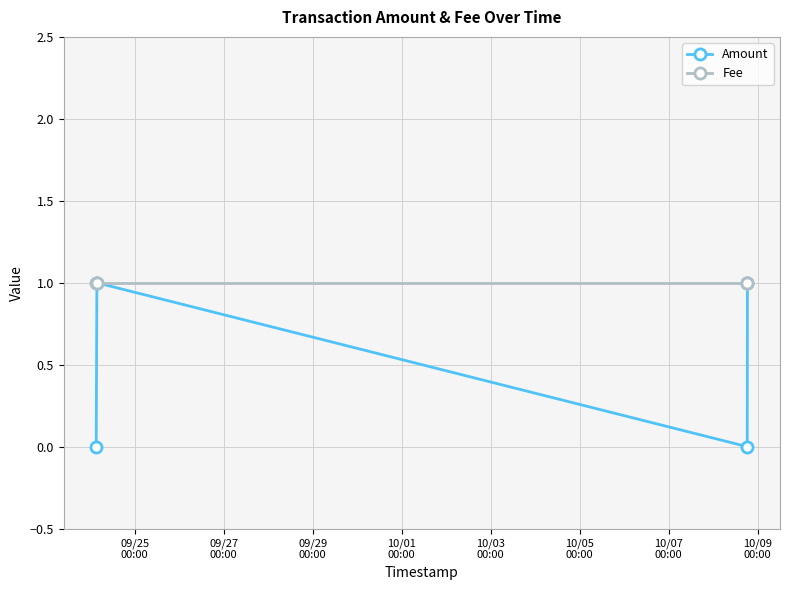

True or false: Amount has more than 1 interior local peaks.

False